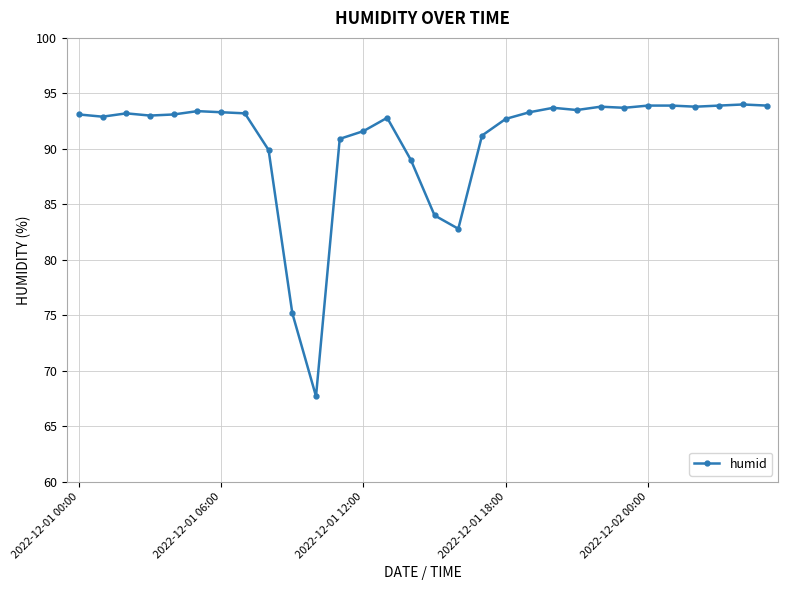

What is the average value?

90.8